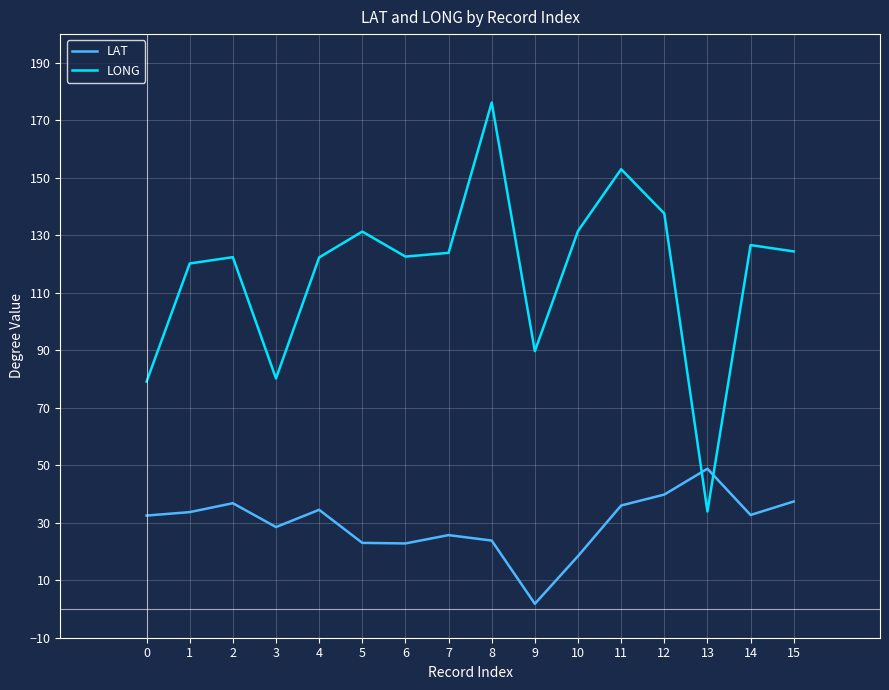

What is the difference between the LONG values at 5 and 6?

8.7